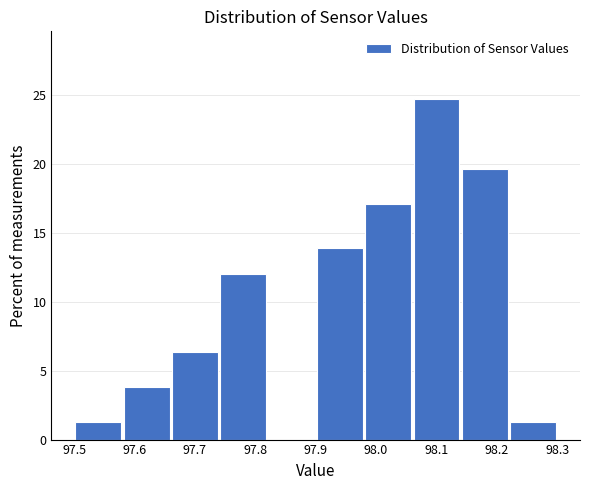

Reading left to right, transcribe this chart: for each bar, give the range it covers on the x-axis and its height. The values are not printed on the chart, so give them approximately, as read against the axis.

97.50 to 97.58: 1.5
97.58 to 97.66: 4.0
97.66 to 97.74: 6.5
97.74 to 97.82: 12.0
97.82 to 97.90: 0
97.90 to 97.98: 14.0
97.98 to 98.06: 17.0
98.06 to 98.14: 24.5
98.14 to 98.22: 19.5
98.22 to 98.30: 1.5